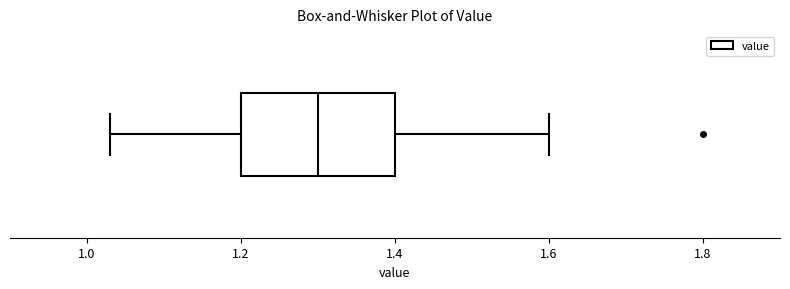

Read this box plot against the x-axis: the position of the median line, the range covered by the box, and the ends of both whiskers. The values are not printed on the chart, so give them approximately, as read against the axis.

median 1.30, box 1.20 to 1.40, whiskers 1.04 to 1.60